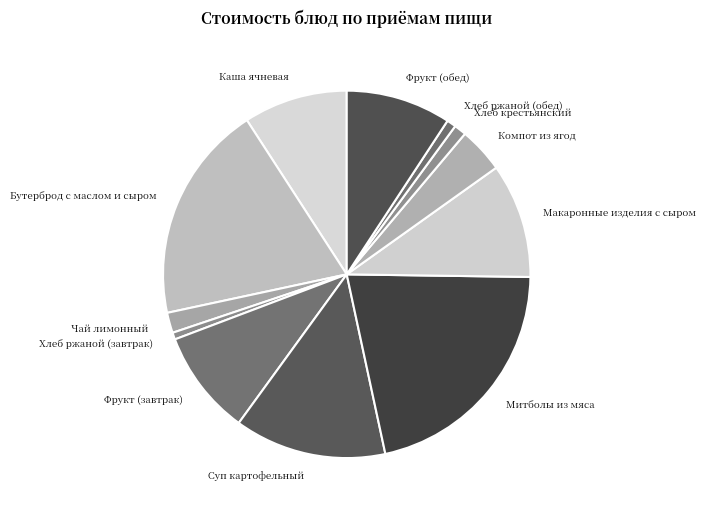

What is the largest slice in the pie chart?

Митболы из мяса